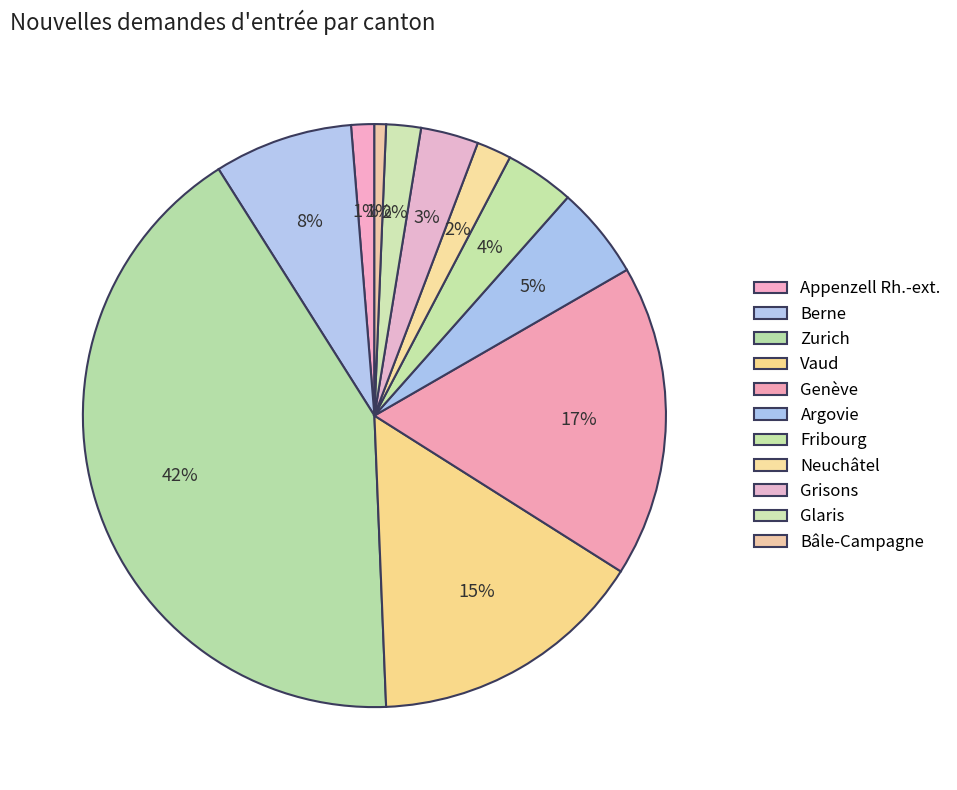

How many segments does this pie chart have?

11